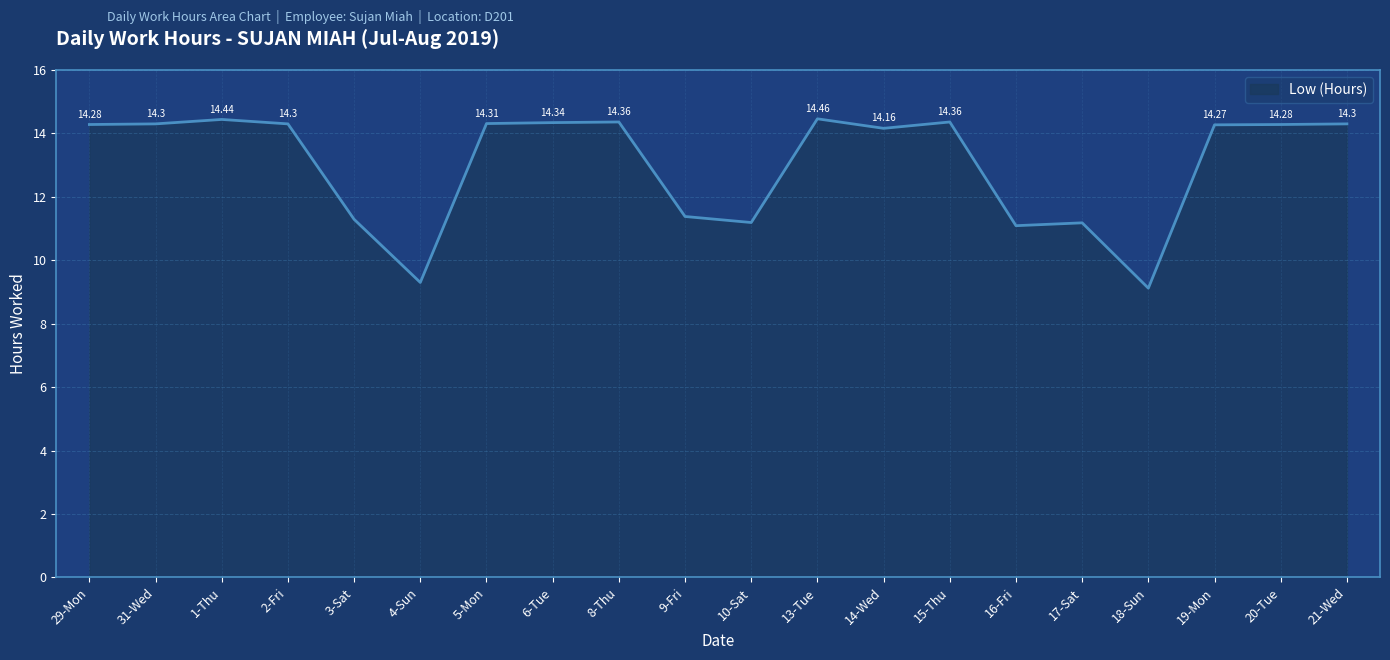

Between 5-Mon and 3-Sat, which is larger?

5-Mon